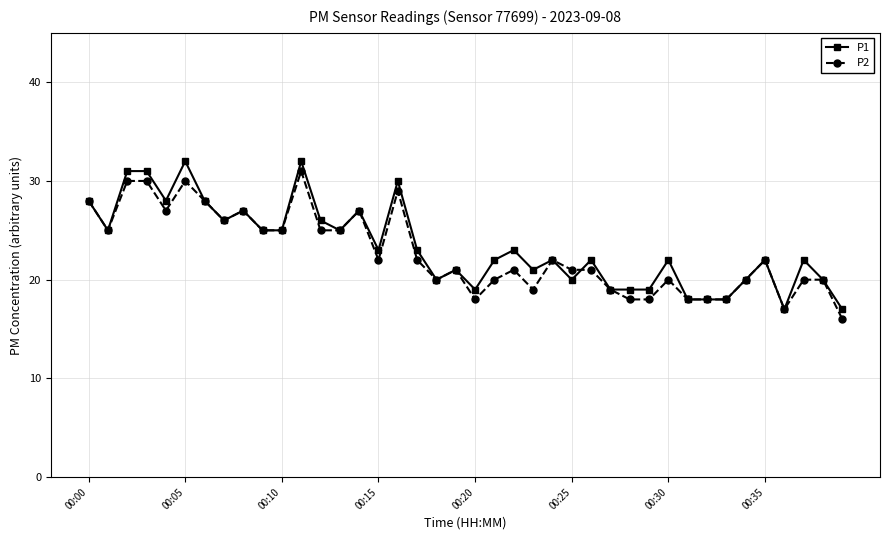

What are all the series names shown in the legend?

P1, P2